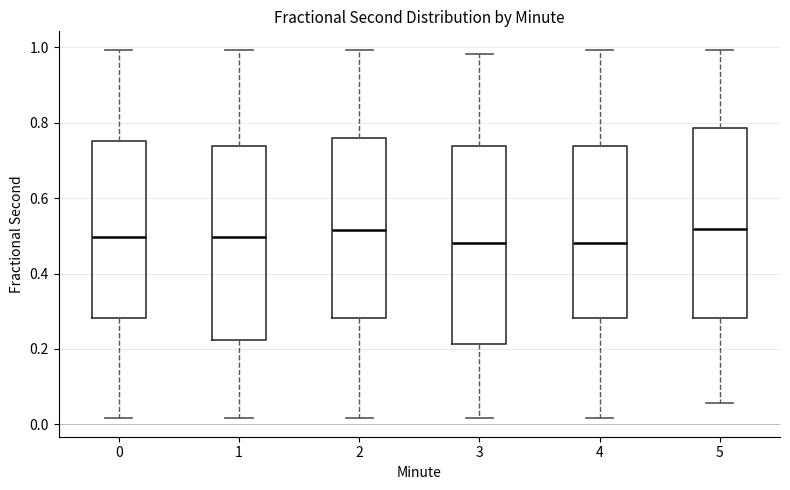

Where does the lower whisker of the box at x = 3 end on the y-axis? The values are not printed on the chart, so give them approximately, as read against the axis.

0.02